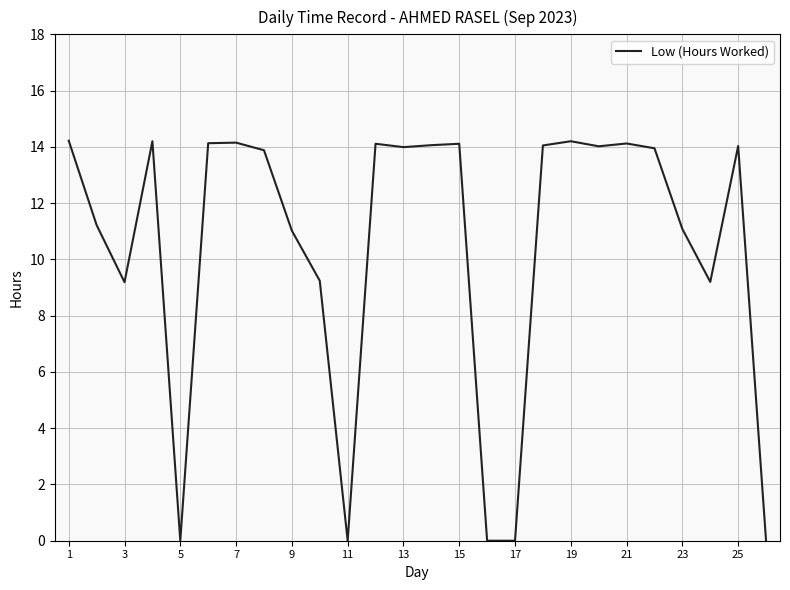

What is the difference between the maximum and minimum values?

14.2